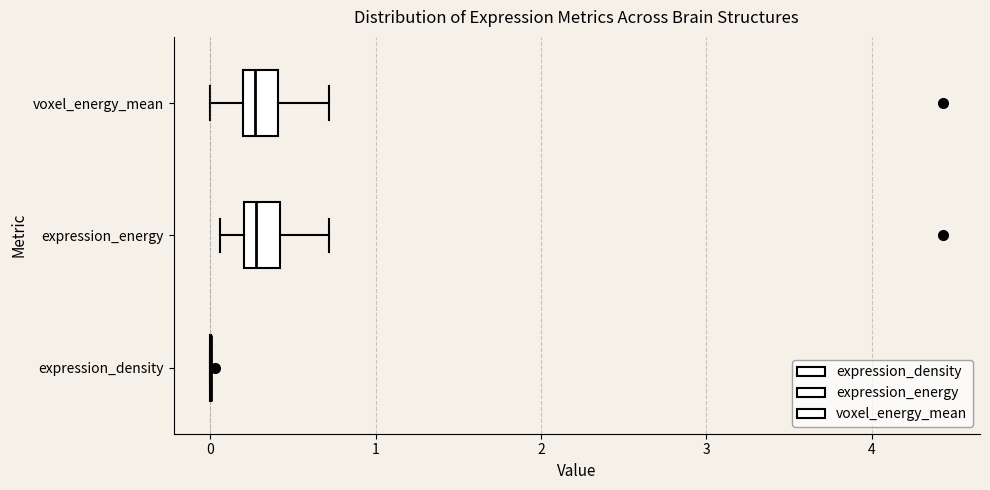

Reading bottom to top, transcribe this box plot: for each box, give where its median line is, the range the box spans, and where its two whiskers end, as read against the x-axis. The values are not printed on the chart, so give them approximately, as read against the axis.

expression_density: box collapsed to a line at 0.0, whiskers 0.0 to 0.0
expression_energy: median 0.3, box 0.2 to 0.4, whiskers 0.1 to 0.7
voxel_energy_mean: median 0.3, box 0.2 to 0.4, whiskers 0.0 to 0.7